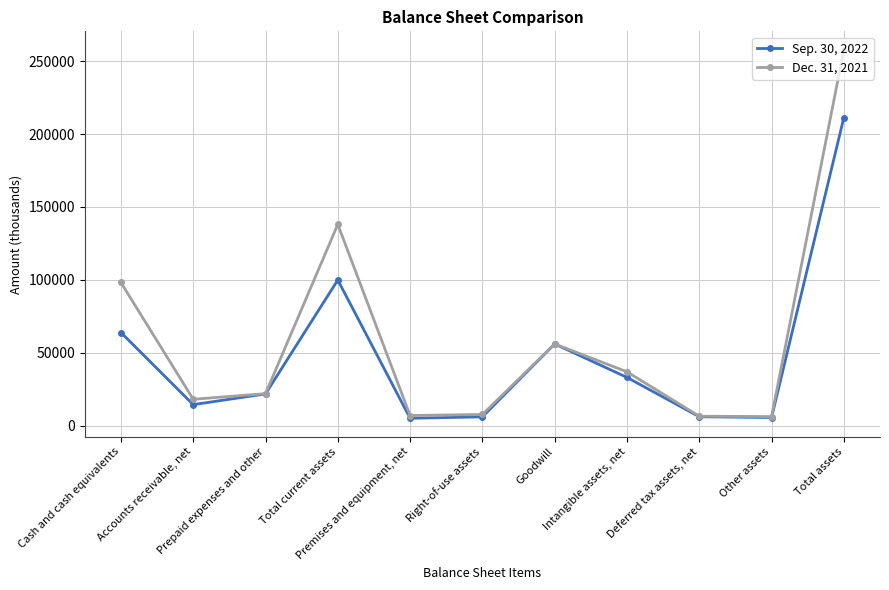

What is the label of the 2nd point from the right?

Other assets